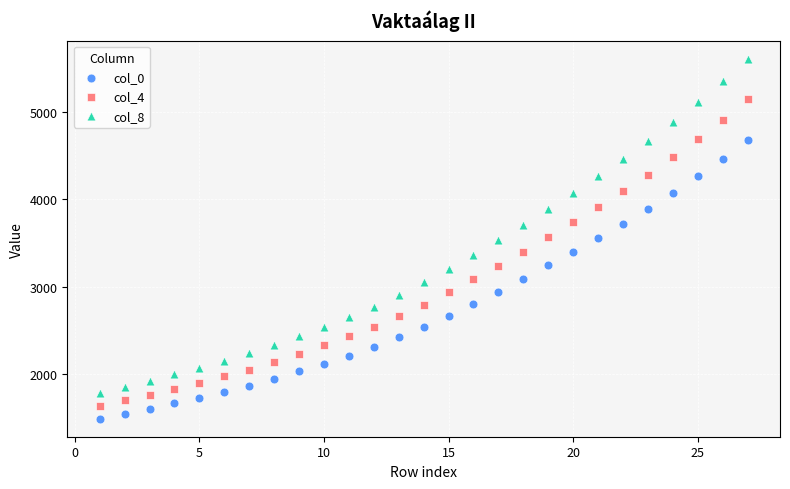

Which series contains the lowest Y value?

col_0